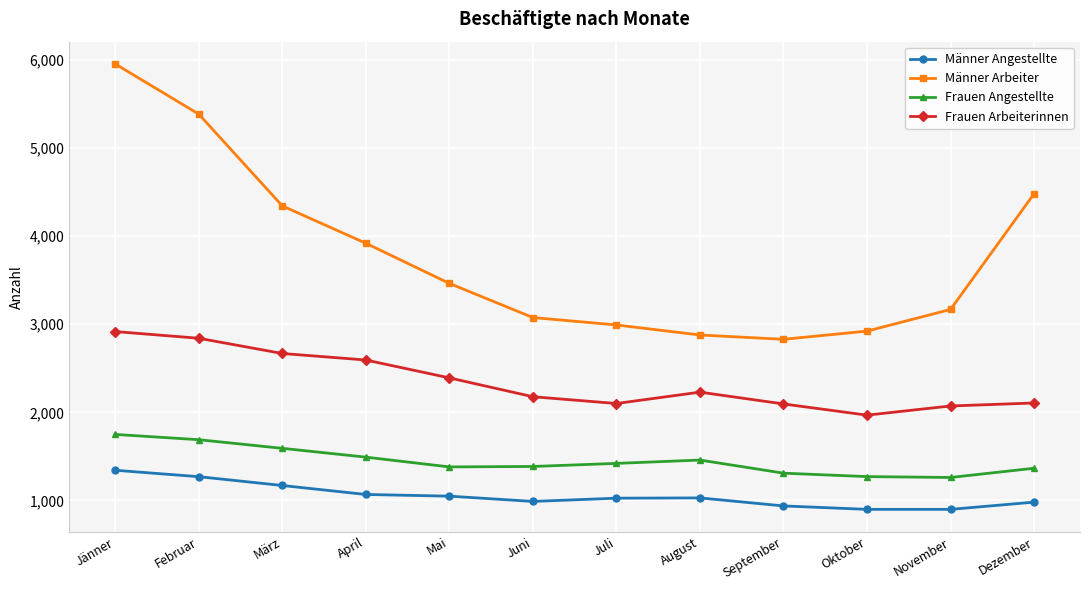

True or false: Männer Angestellte has more than 0 points higher than both neighbors.

True